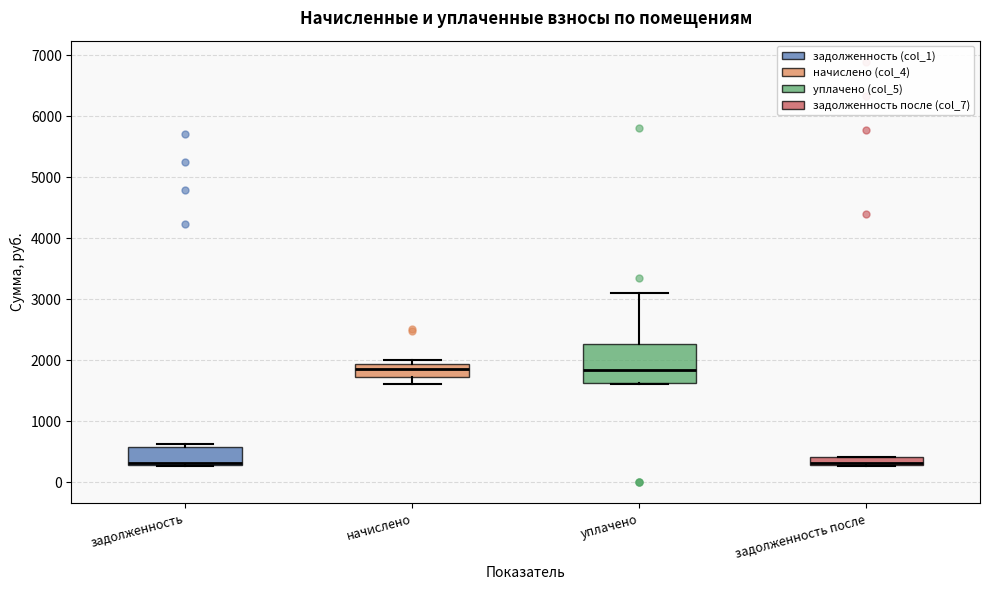

Comparing the boxes themselves (not the whiskers), which one is the tallest?

уплачено